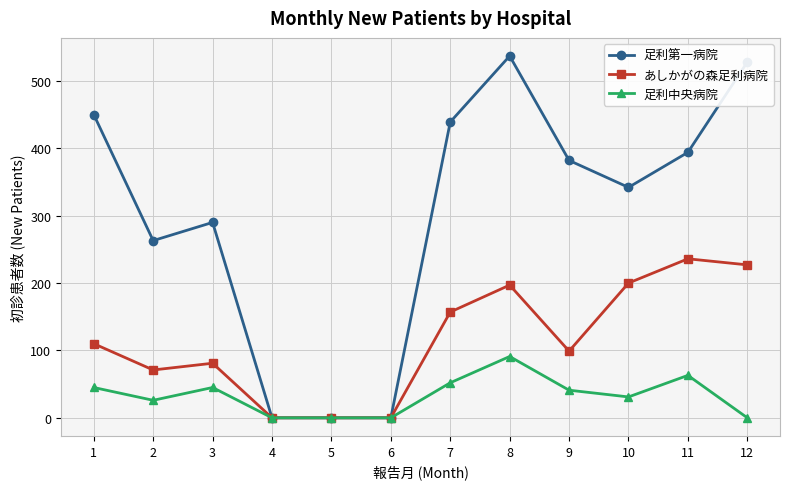

What is the highest value of the 足利第一病院 series?

537